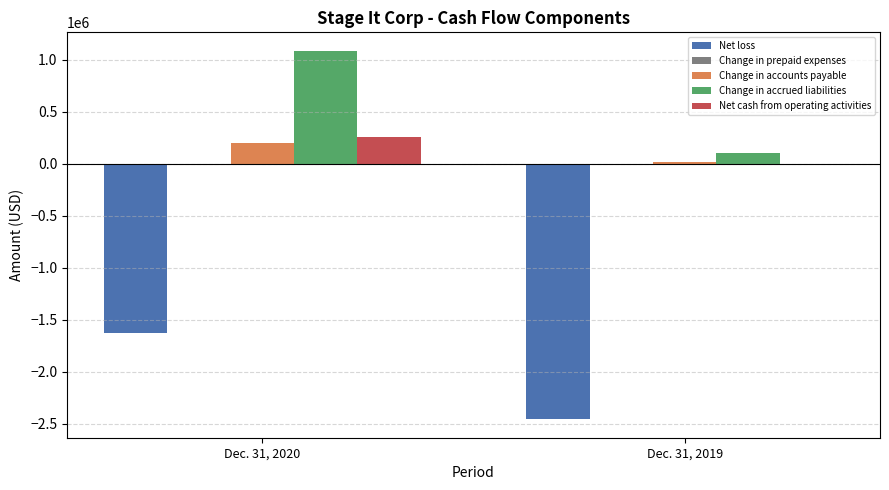

Read the Net loss value at Dec. 31, 2019, to the nearest 50.

-2456000